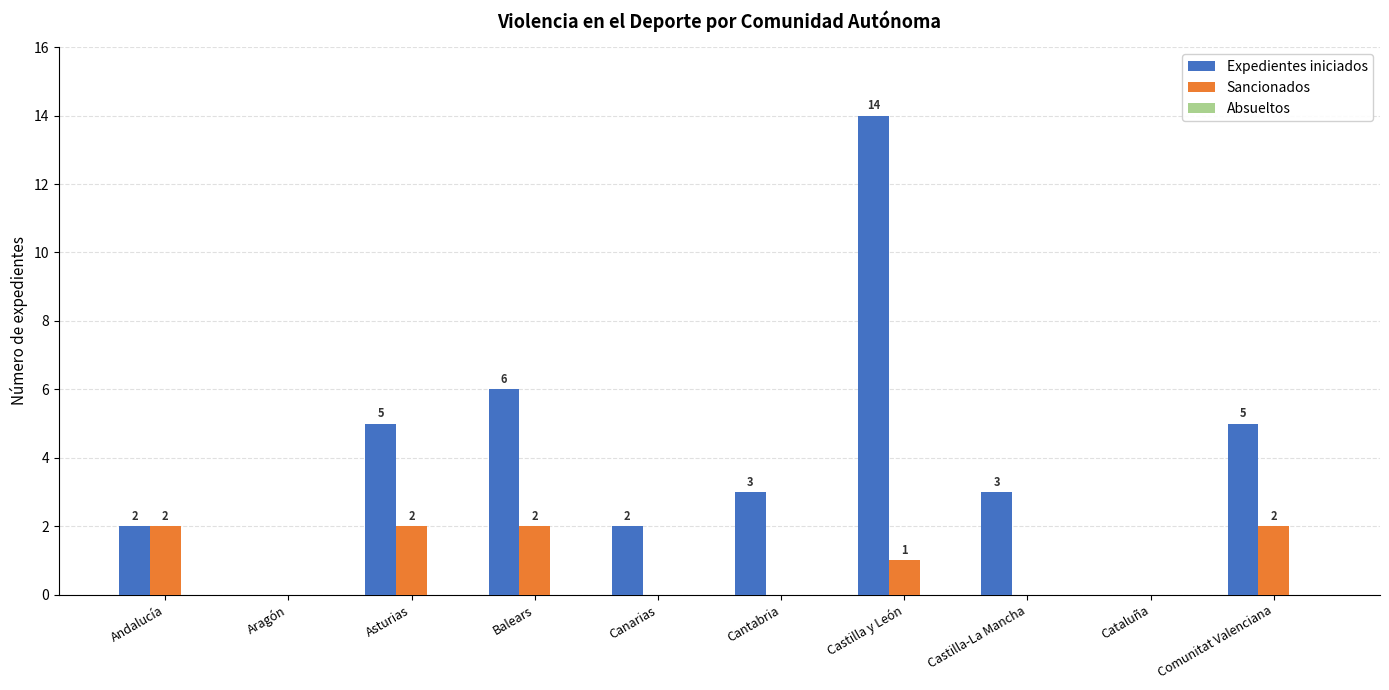

Between Castilla y León and Castilla-La Mancha, which series saw the biggest shift?

Expedientes iniciados